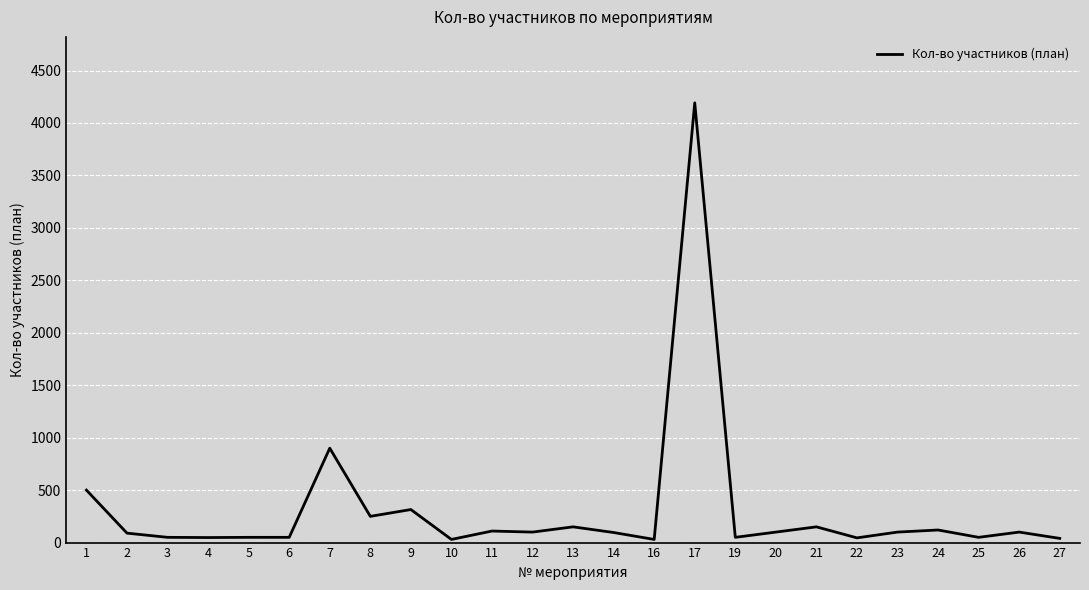

What is the difference between the values at 26 and 22?

55